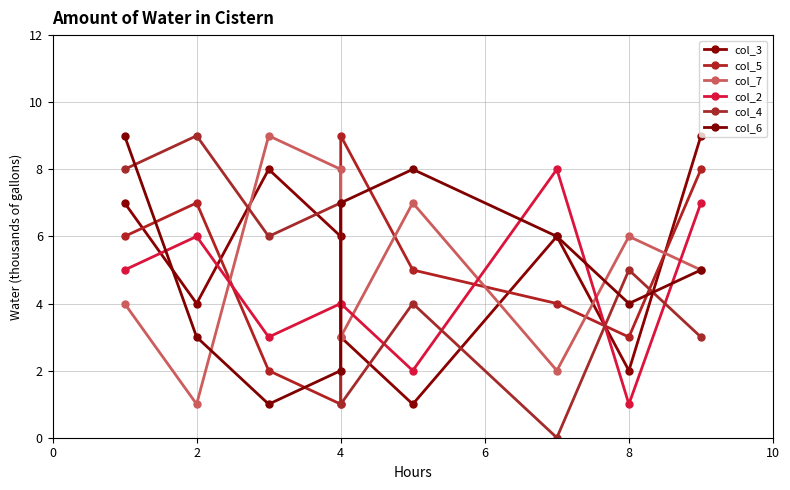

What is the value of the col_5 point at the 4th from the left?

1